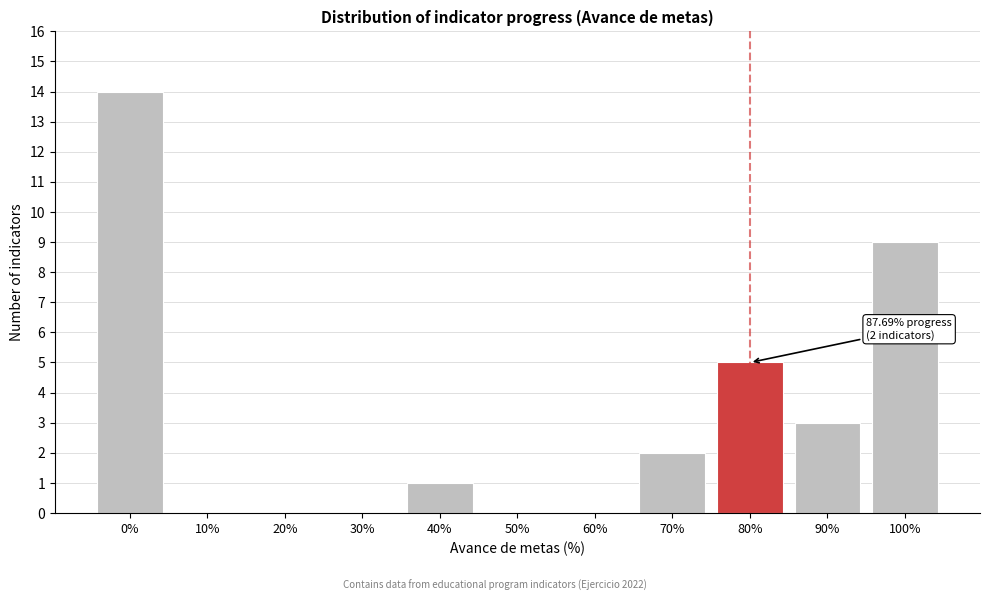

Reading left to right, list all the values displayed in this chart.

0%=14	10%=0	20%=0	30%=0	40%=1	50%=0	60%=0	70%=2	80%=5	90%=3	100%=9